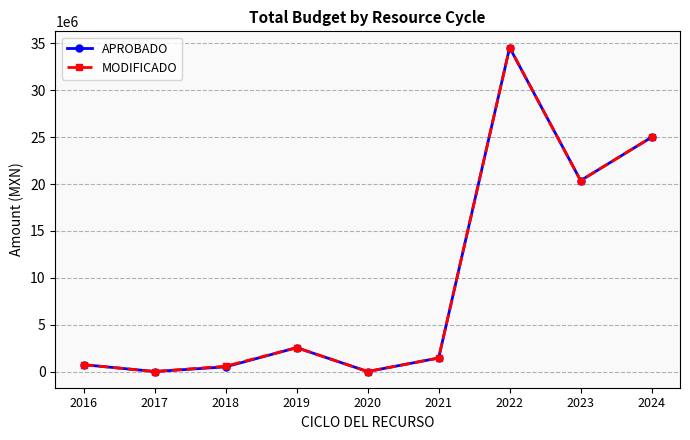

What are all the series names shown in the legend?

APROBADO, MODIFICADO